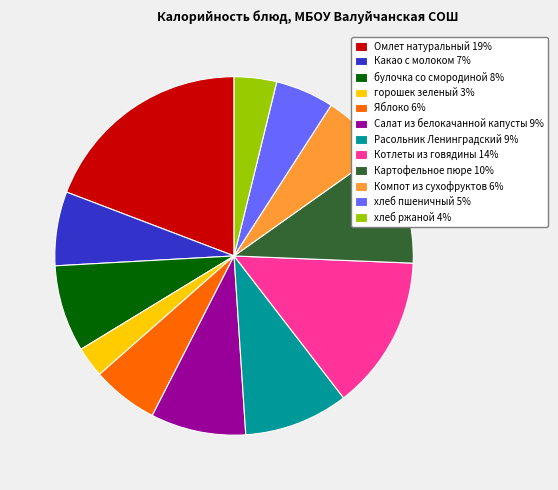

Do Омлет натуральный 19% and Яблоко 6% together represent more than half of the pie?

No